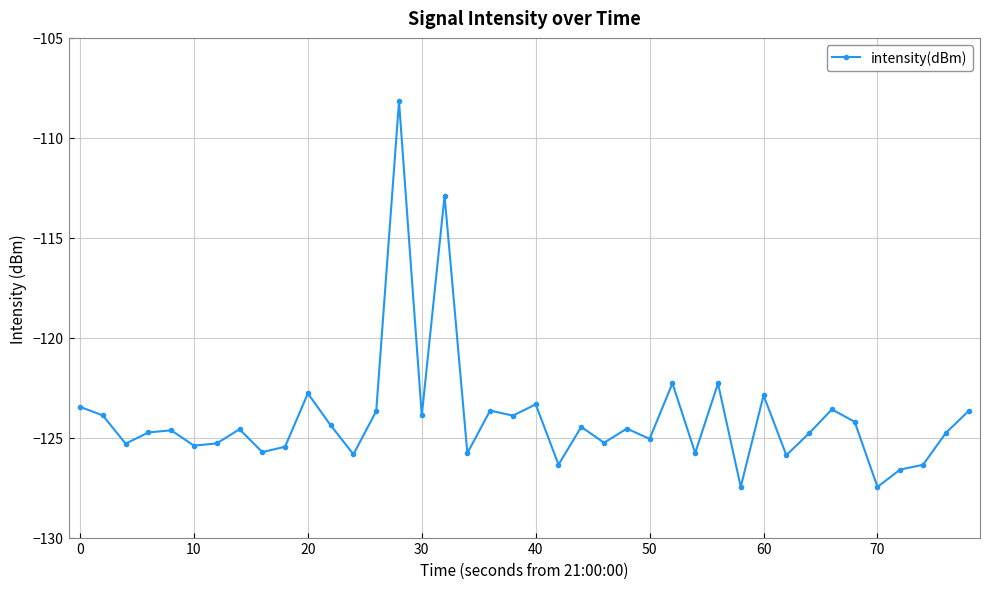

What is the difference between the second highest and minimum values?

14.6